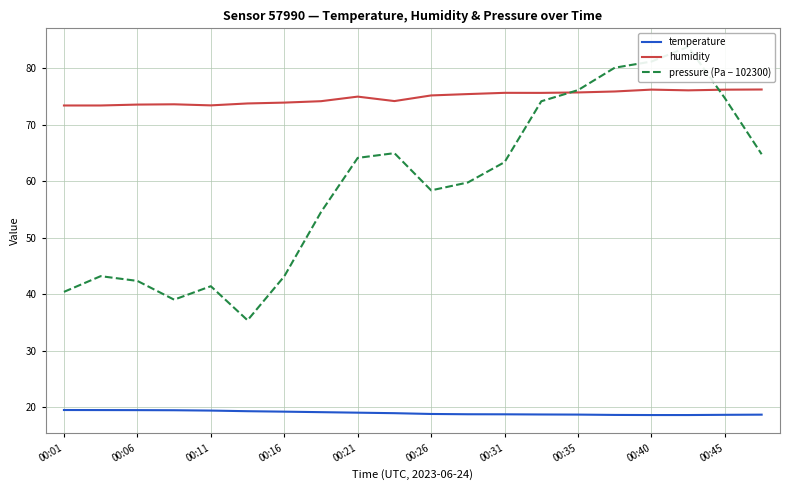

Is the value of temperature at 00:16 greater than the value of humidity at 00:45?

No